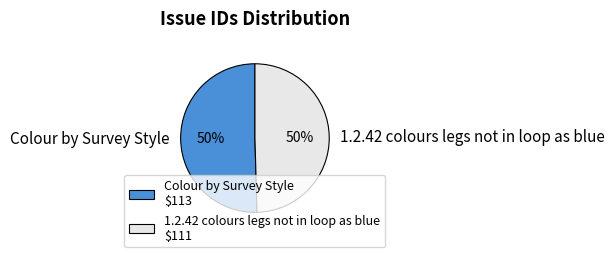

What is the ratio of the value at Colour by Survey Style to the value at 1.2.42 colours legs not in loop as blue?

1.0